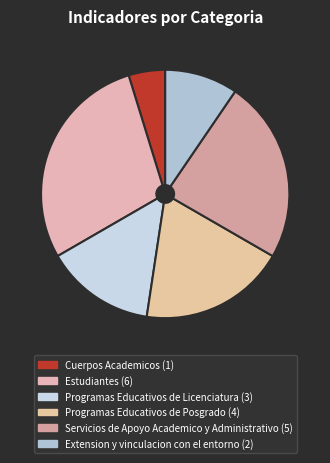

Is there any slice that represents more than half of the pie?

No